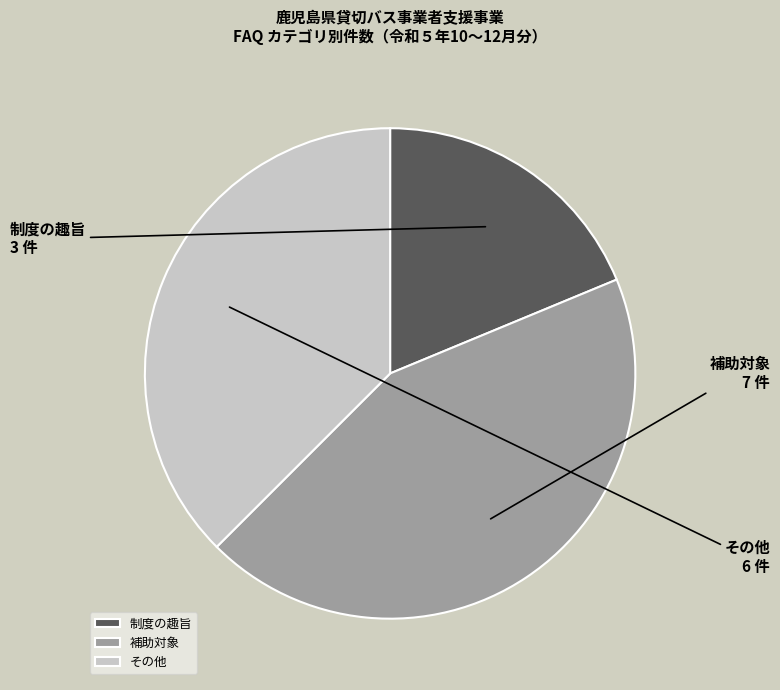

How many slices are in this pie chart?

3